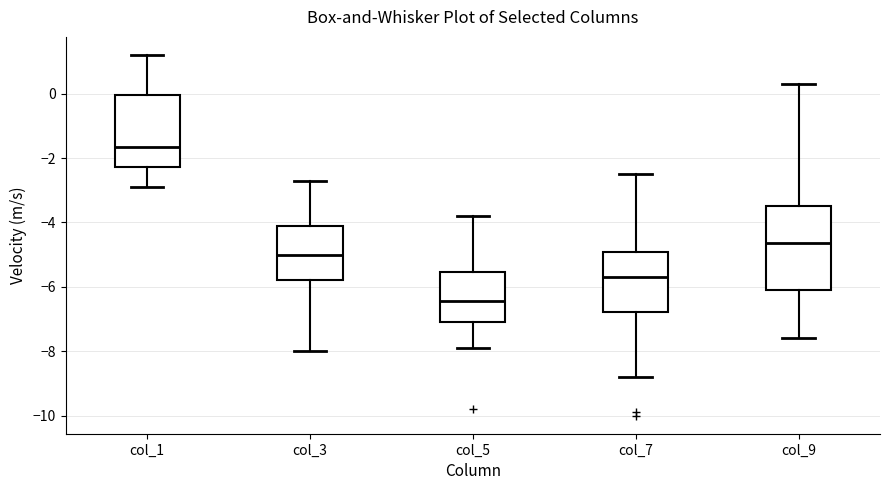

Where does the median line of the box for col_3 sit on the y-axis? The values are not printed on the chart, so give them approximately, as read against the axis.

-5.0